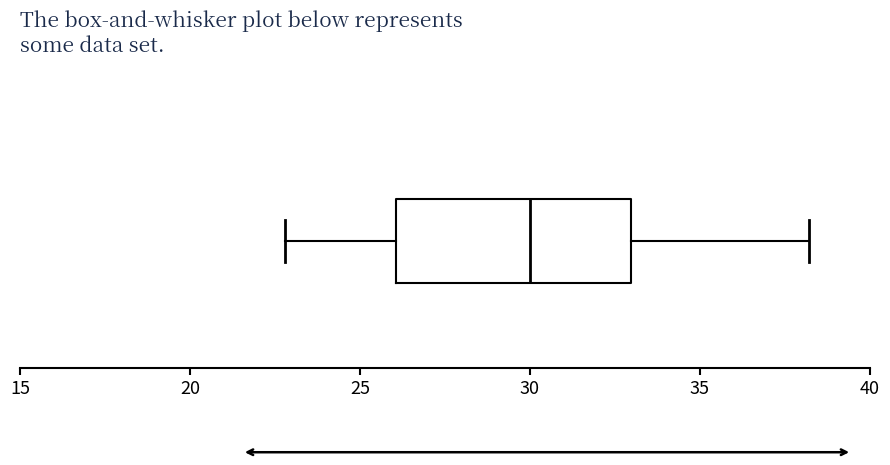

Transcribe this box plot: give where the median line is, the range the box spans, and where the two whiskers end, as read against the x-axis. The values are not printed on the chart, so give them approximately, as read against the axis.

median 30, box 26 to 33, whiskers 23 to 38